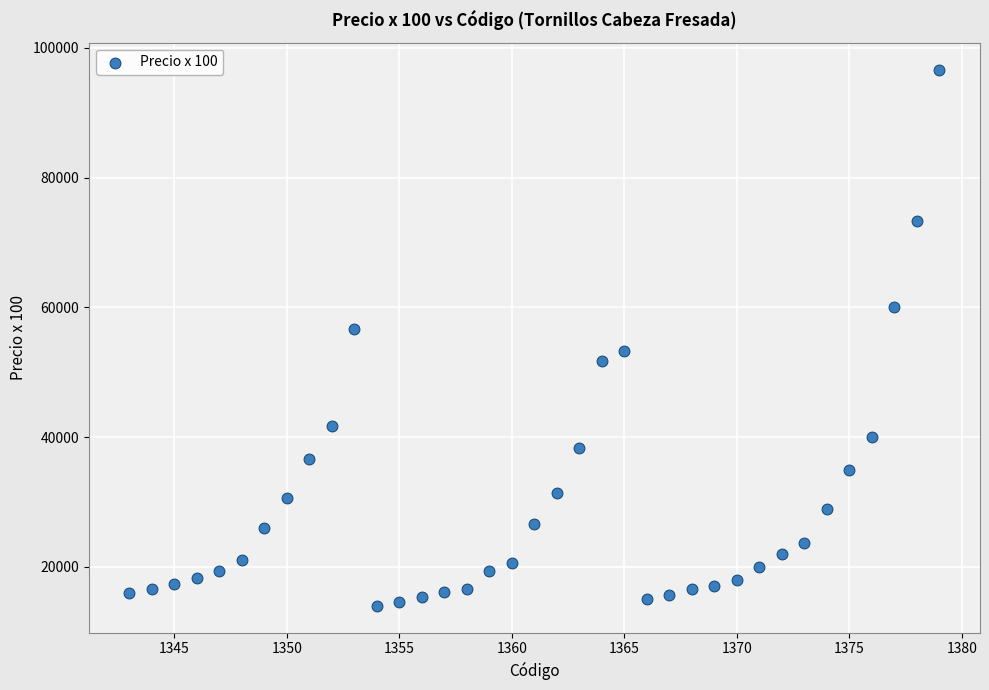

What is the range of Y values (max minus min)?

82666.8